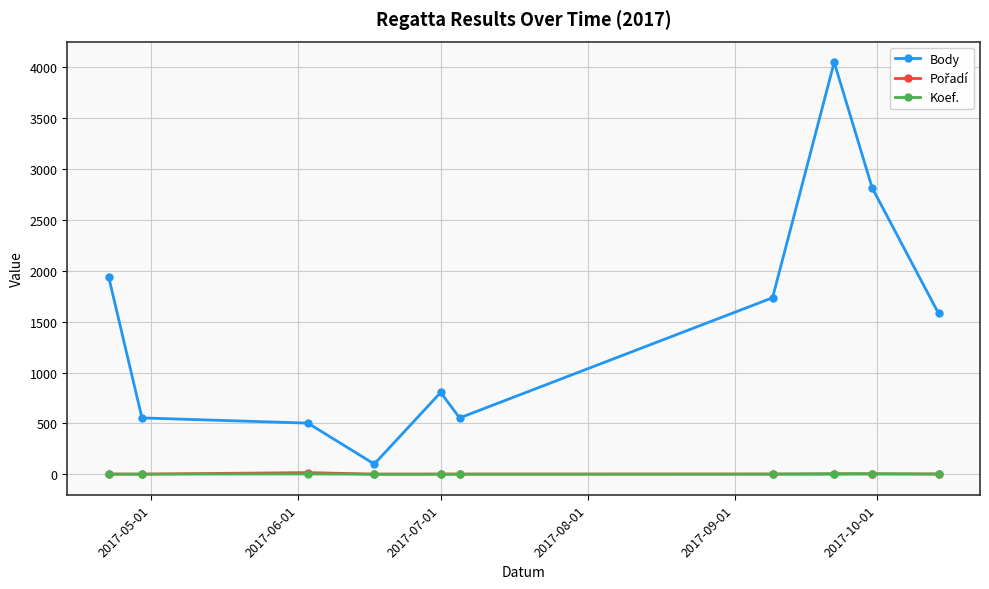

Which series has the widest spread of values?

Body